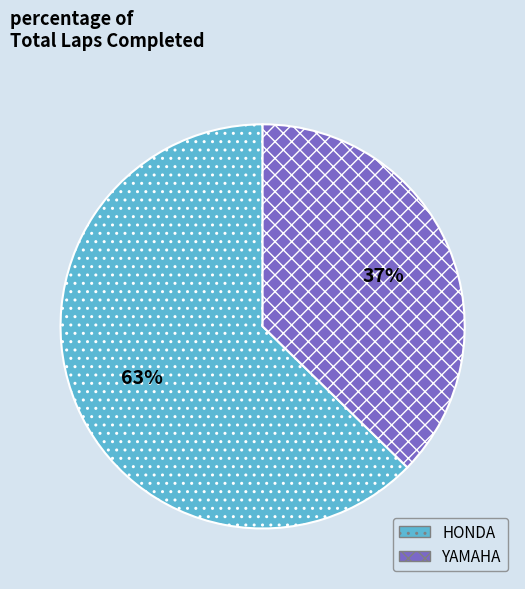

Do HONDA and YAMAHA together represent more than half of the pie?

Yes